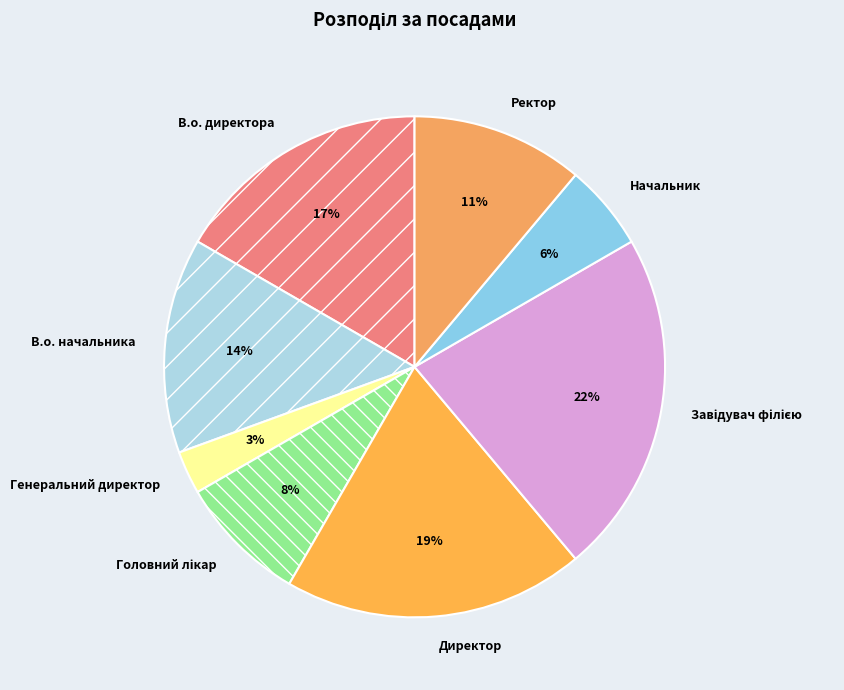

To the nearest percent, what is the average slice percentage?

12%